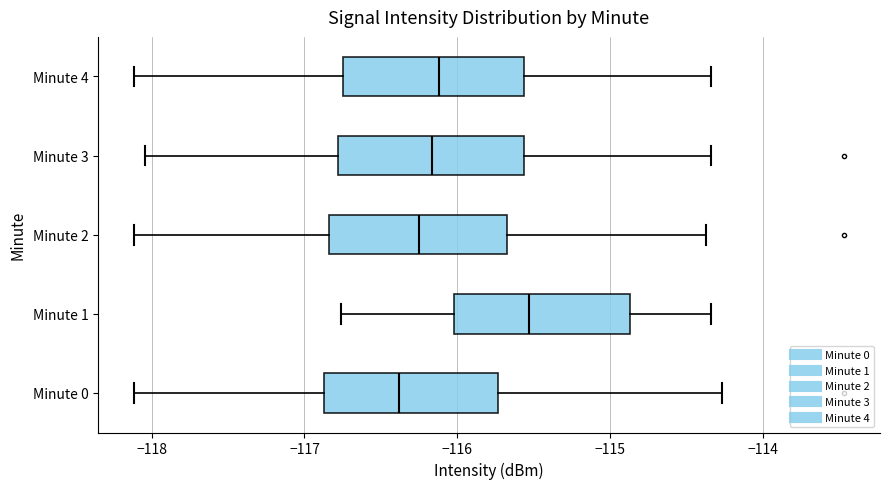

Reading bottom to top, transcribe this box plot: for each box, give where its median line is, the range the box spans, and where its two whiskers end, as read against the x-axis. The values are not printed on the chart, so give them approximately, as read against the axis.

Minute 0: median -116.4, box -116.9 to -115.7, whiskers -118.1 to -114.3
Minute 1: median -115.5, box -116.0 to -114.9, whiskers -116.8 to -114.3
Minute 2: median -116.3, box -116.8 to -115.7, whiskers -118.1 to -114.4
Minute 3: median -116.2, box -116.8 to -115.6, whiskers -118.0 to -114.3
Minute 4: median -116.1, box -116.7 to -115.6, whiskers -118.1 to -114.3